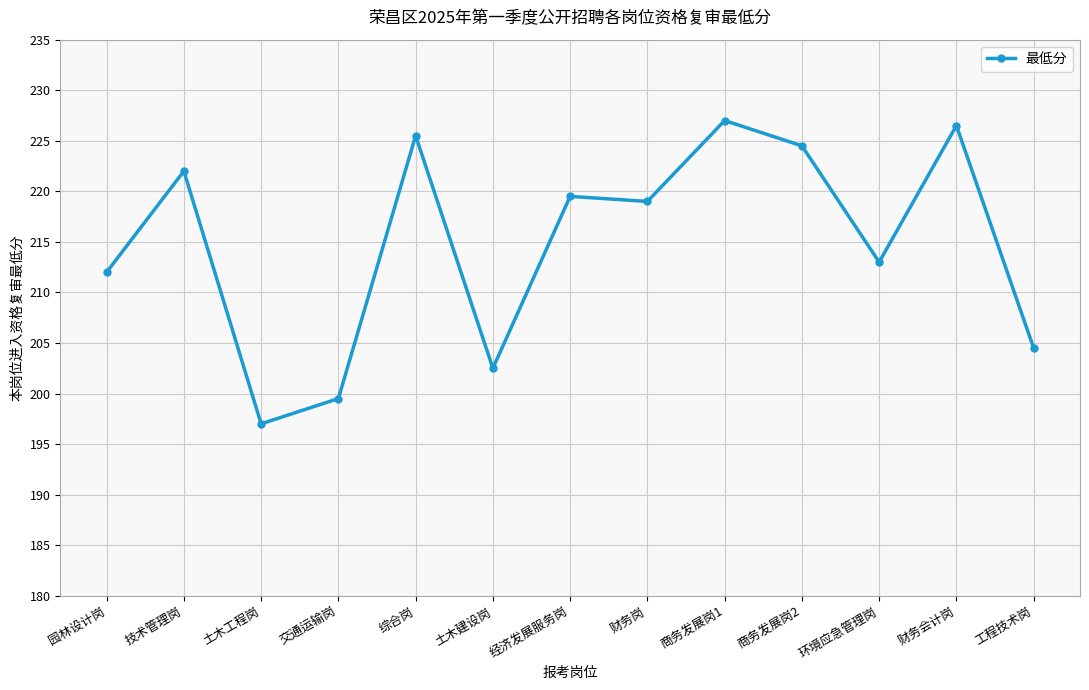

What is the maximum value shown in the chart?

227.0